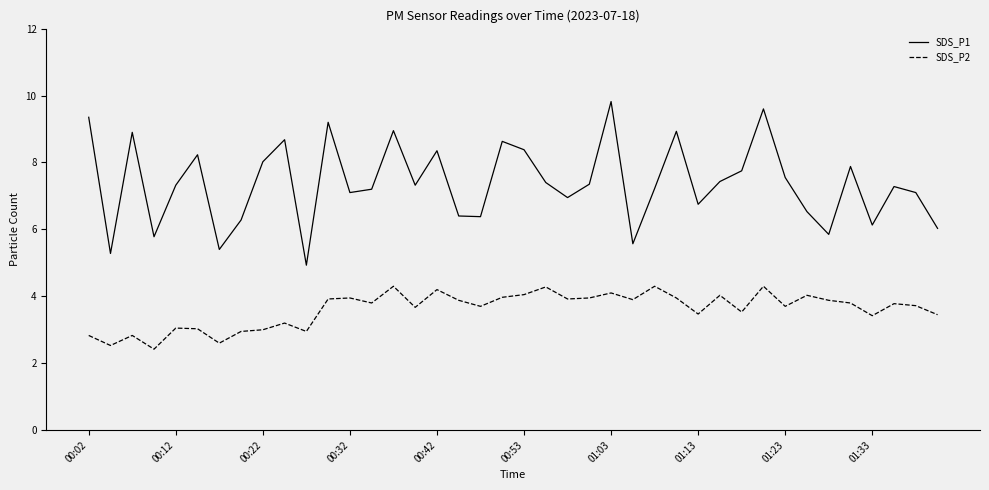

Which series has the widest spread of values?

SDS_P1